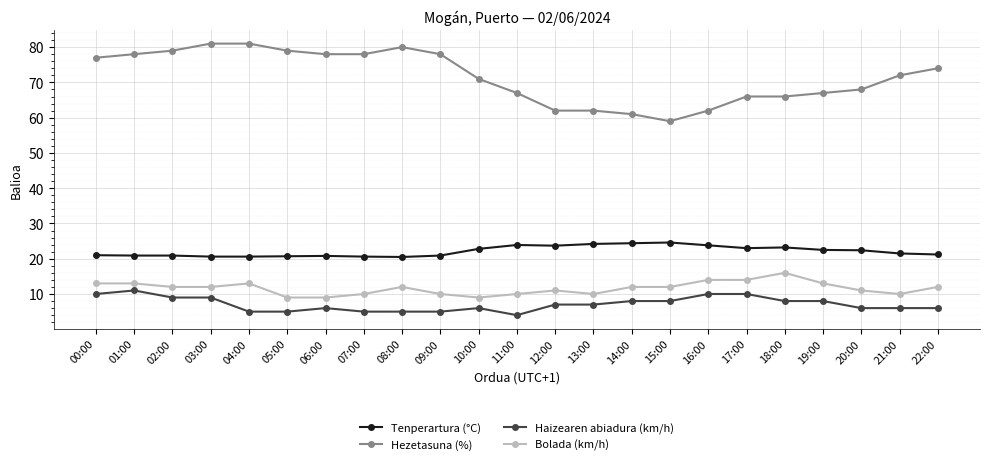

Which series has the largest range (max minus min)?

Hezetasuna (%)